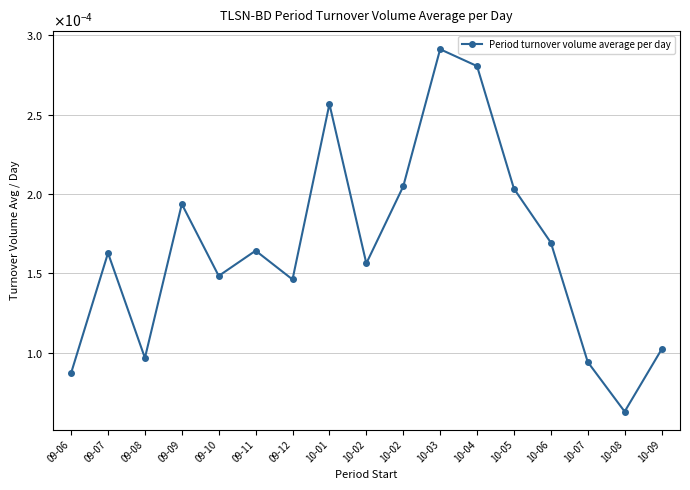

Which category has the highest value across all series?

10-03